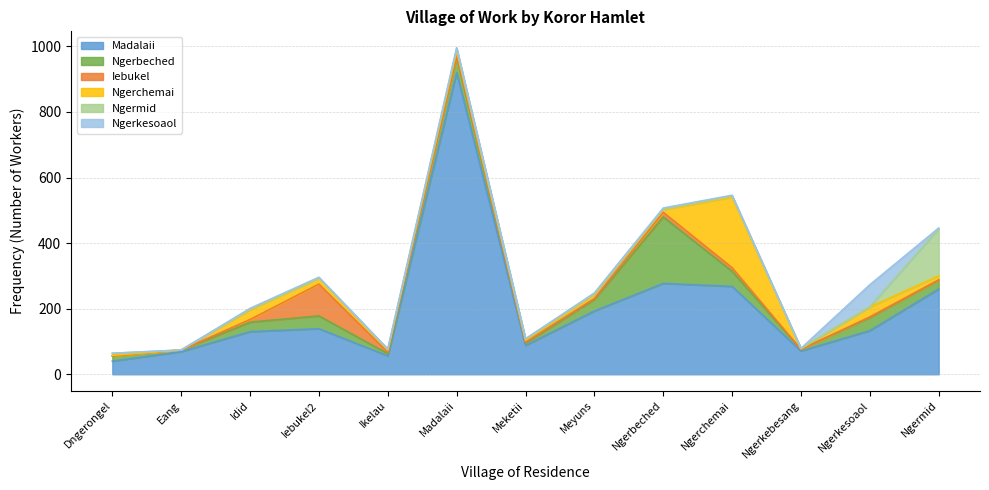

After their last crossing, which series has the higher values: Ngerbeched or Ngerchemai?

Ngerbeched